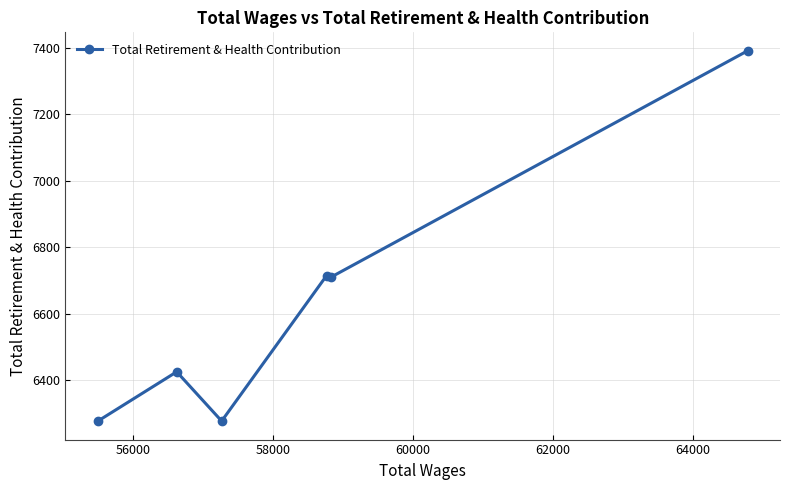

How many data points are above 6710?

2